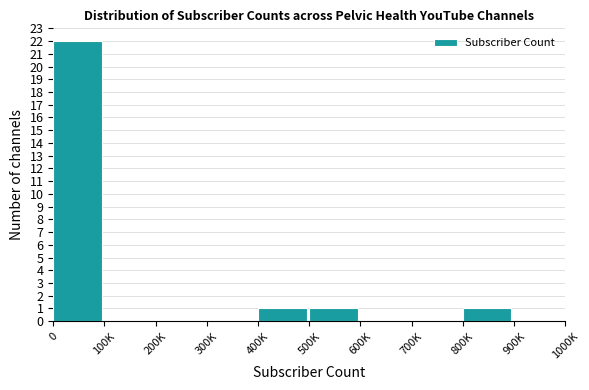

Reading left to right, extract all data points from this chart.

0=22	100K=0	200K=0	300K=0	400K=1	500K=1	600K=0	700K=0	800K=1	900K=0